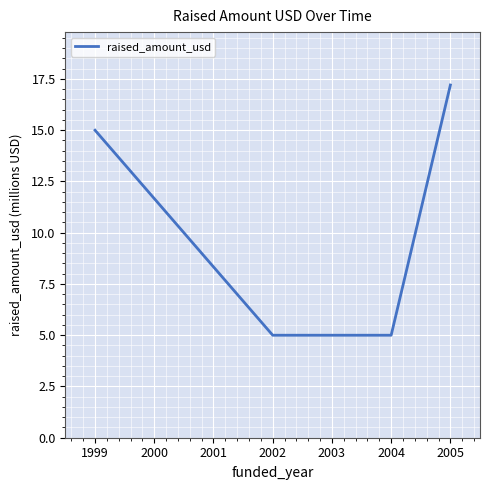

True or false: the data shows 5.0 at 2002.

True